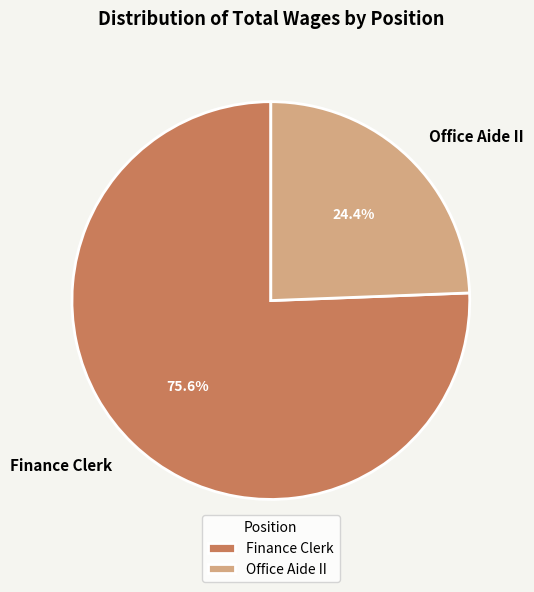

To the nearest percent, what is the average slice percentage?

50%